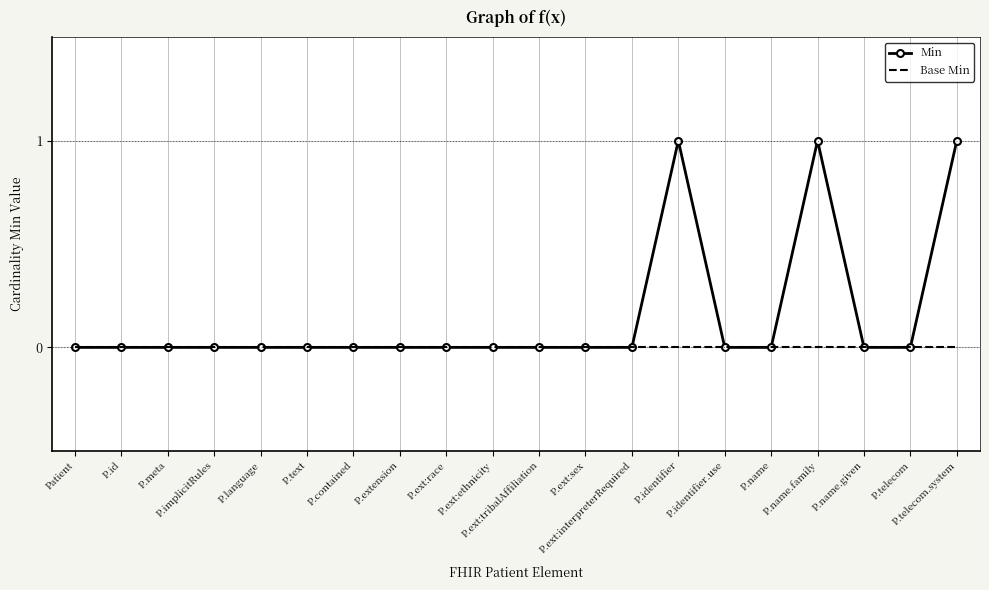

List the series in order of their peak value, highest first.

Min, Base Min